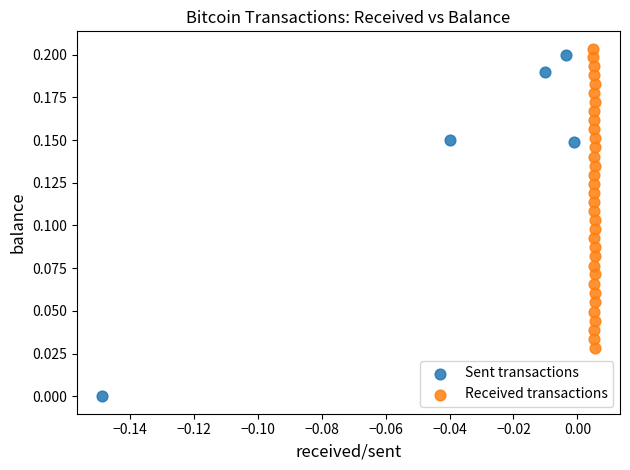

Which series has the largest Y range (max minus min)?

Sent transactions